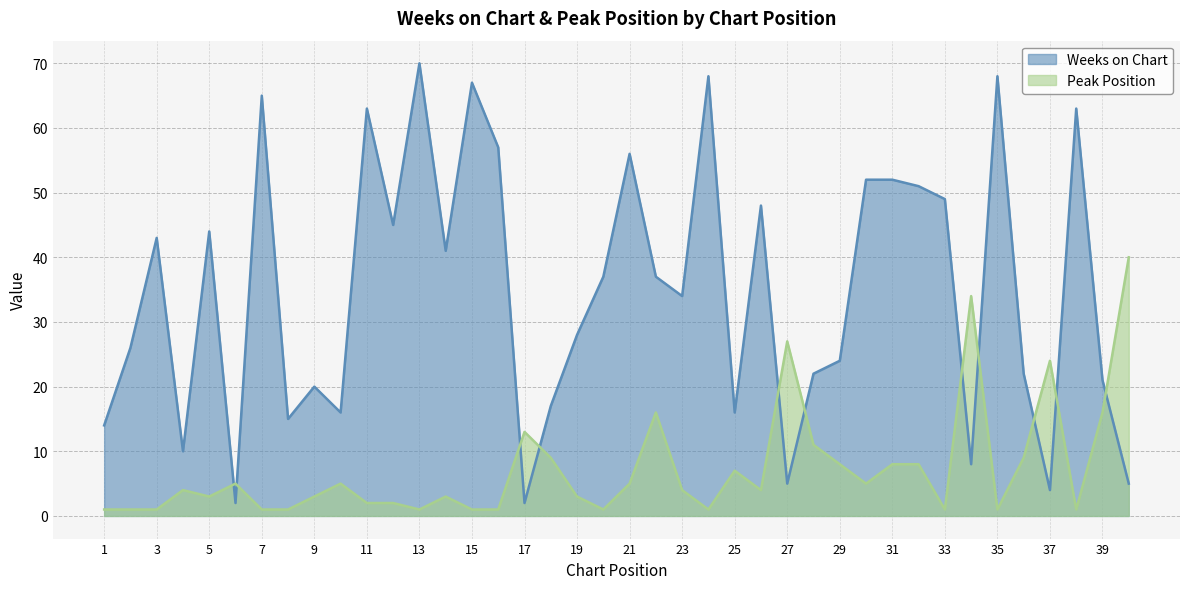

Reading left to right, list all the values displayed in this chart.

Weeks on Chart: 14	26	43	10	44	2	65	15	20	16	63	45	70	41	67	57	2	17	28	37	56	37	34	68	16	48	5	22	24	52	52	51	49	8	68	22	4	63	21	5
Peak Position: 1	1	1	4	3	5	1	1	3	5	2	2	1	3	1	1	13	9	3	1	5	16	4	1	7	4	27	11	8	5	8	8	1	34	1	9	24	1	16	40